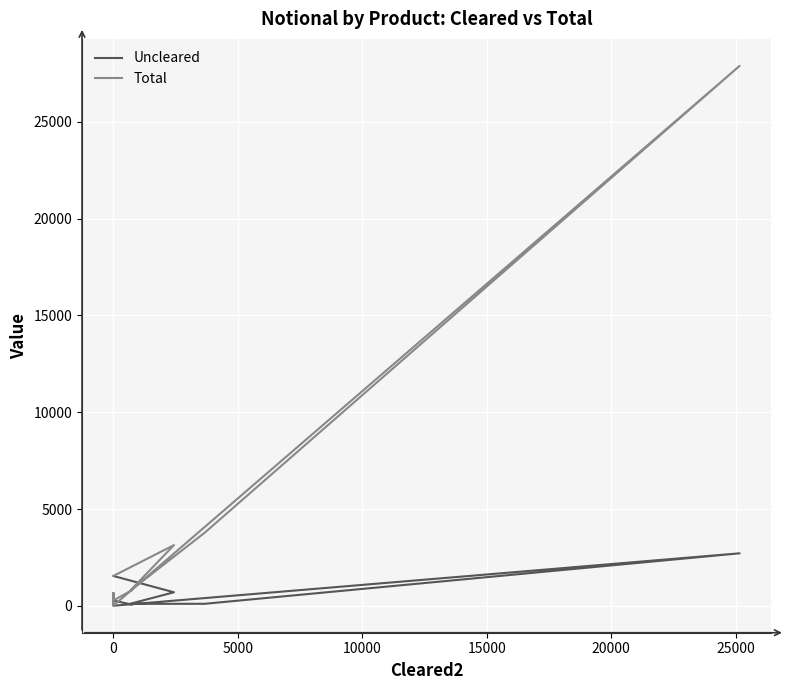

How many values in the Uncleared series exceed 279?

4